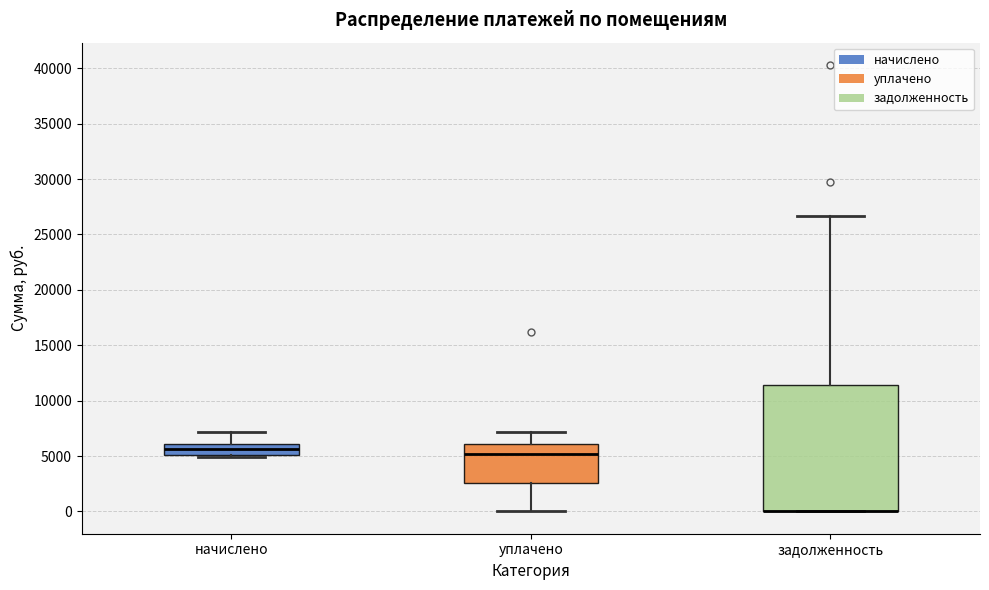

Reading left to right, read every box against the y-axis: the position of its median line, the range the box covers, and the ends of its whiskers. The values are not printed on the chart, so give them approximately, as read against the axis.

начислено: median 5500, box 5000 to 6000, whiskers 5000 (just below the box's lower edge) to 7000
уплачено: median 5000, box 2500 to 6000, whiskers 0 to 7000
задолженность: median 0 (drawn on the box's lower edge), box 0 to 11500, whiskers 0 to 26500